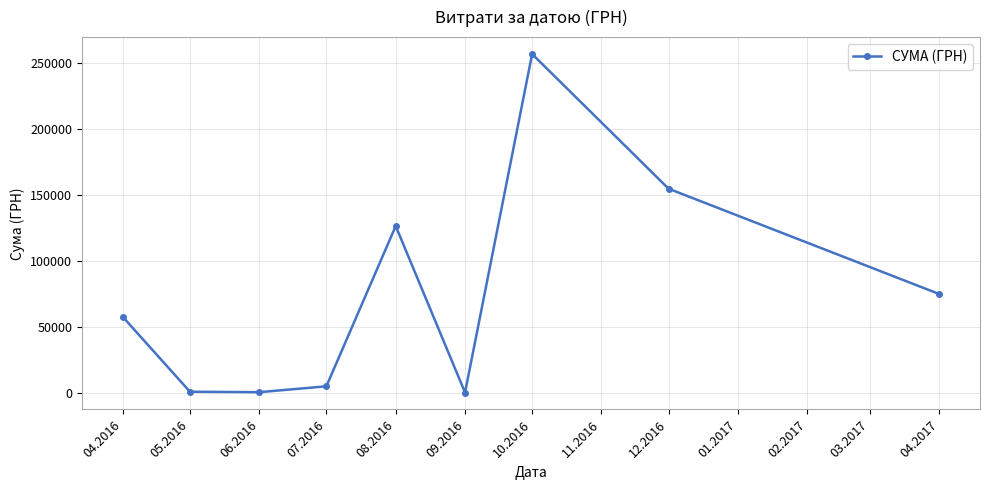

The chart shows a value of 126494.0 at 08.2016. True or false?

True